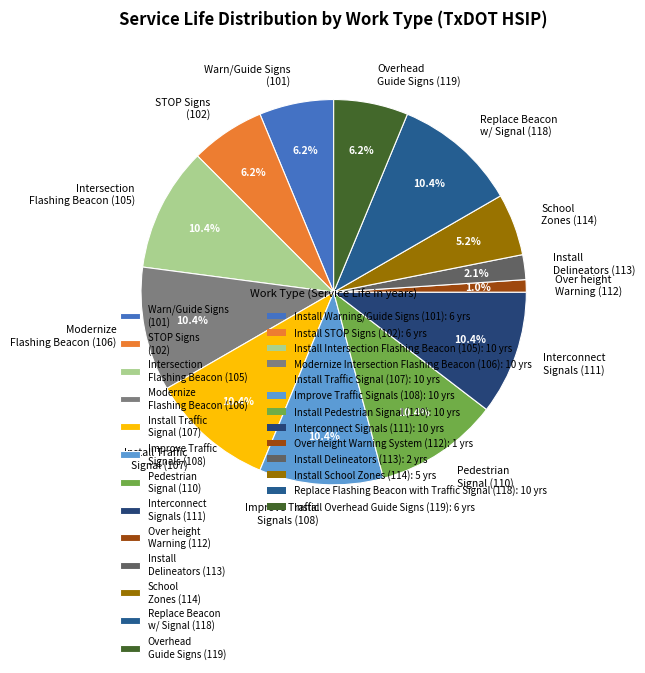

What percentage is NOT represented by Improve Traffic Signals (108)?

89.6%